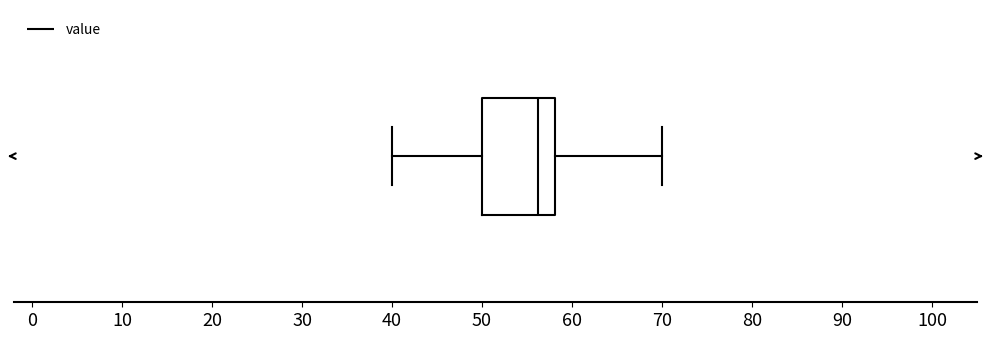

Where is the left edge of the box on the x-axis? The values are not printed on the chart, so give them approximately, as read against the axis.

50